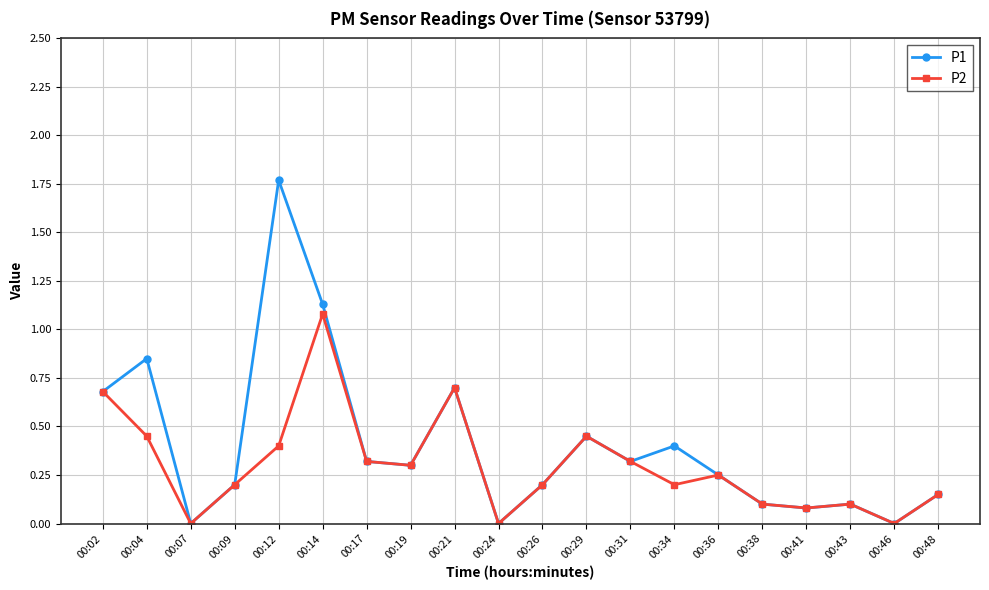

The P1 series shows 0.2 at 00:09. True or false?

True